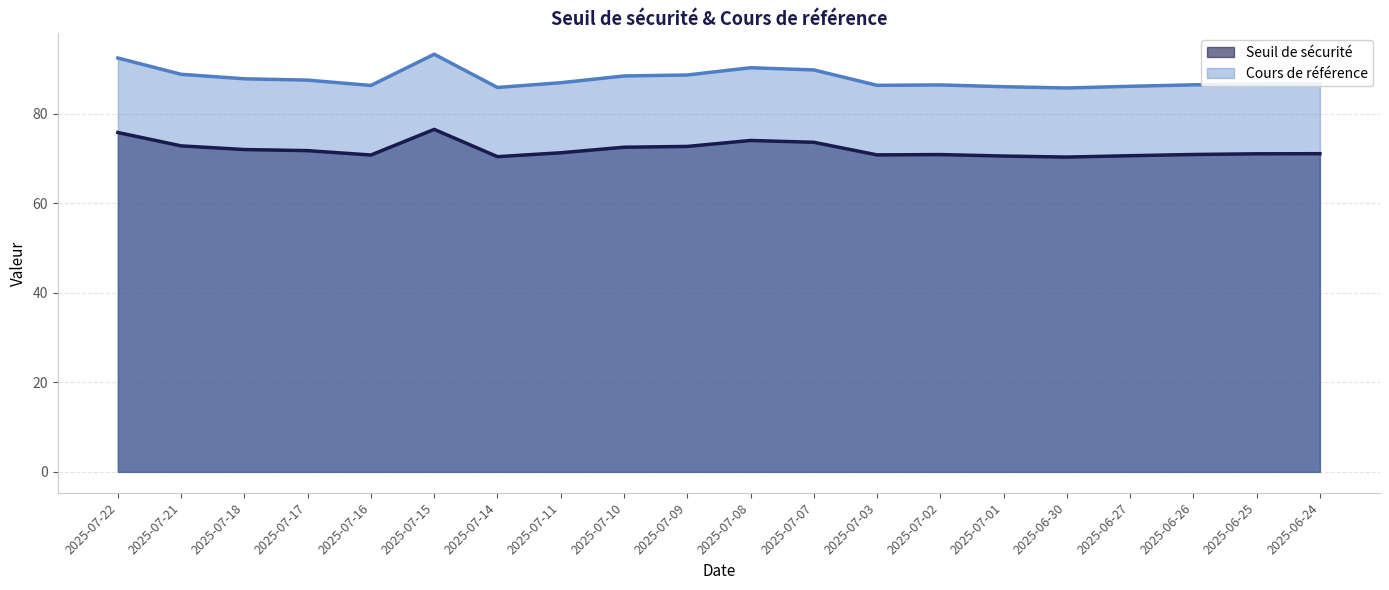

At how many categories does at least one series exceed 85?

20